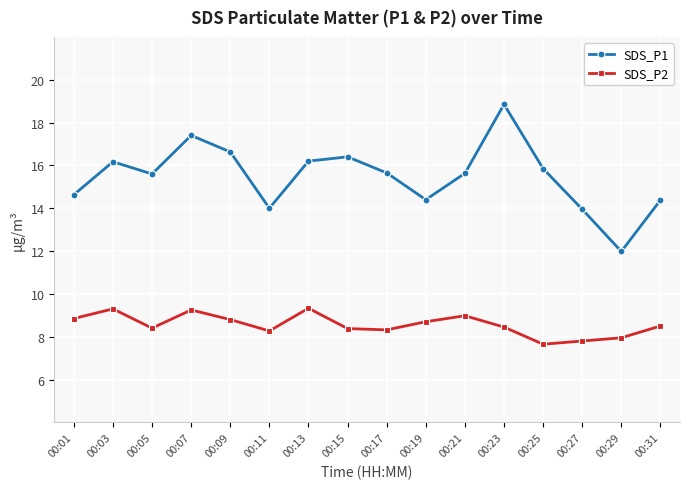

Where is the first local minimum for SDS_P2?

00:05